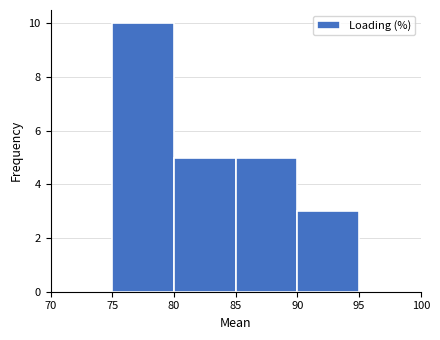

Over which range of the x-axis is the bar tallest?

75 to 80